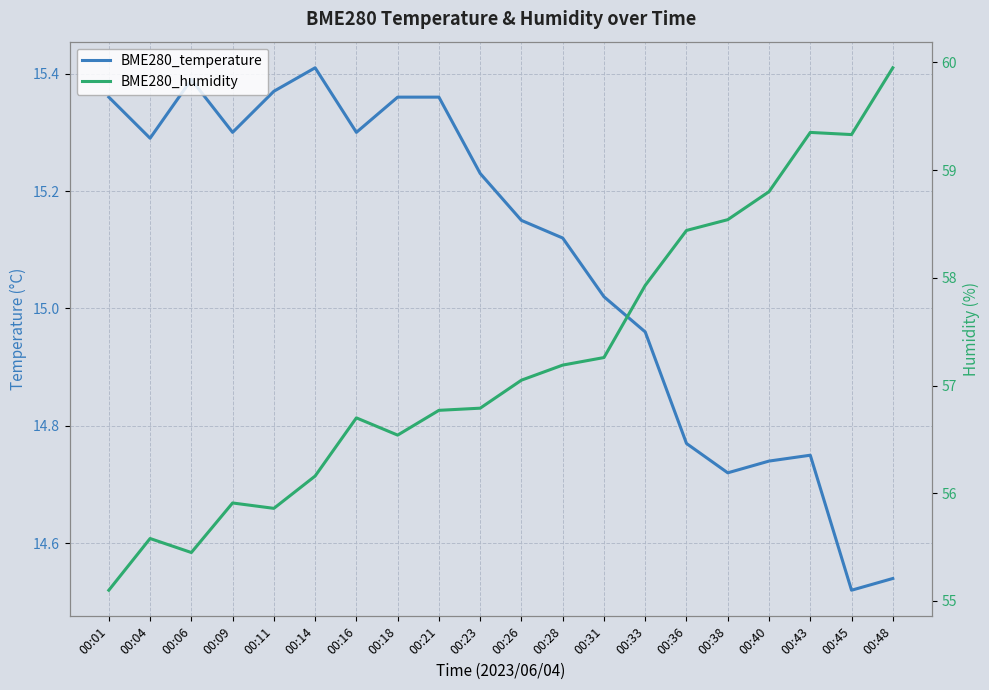

The value of BME280_humidity at 00:23 is 38.4. True or false?

False